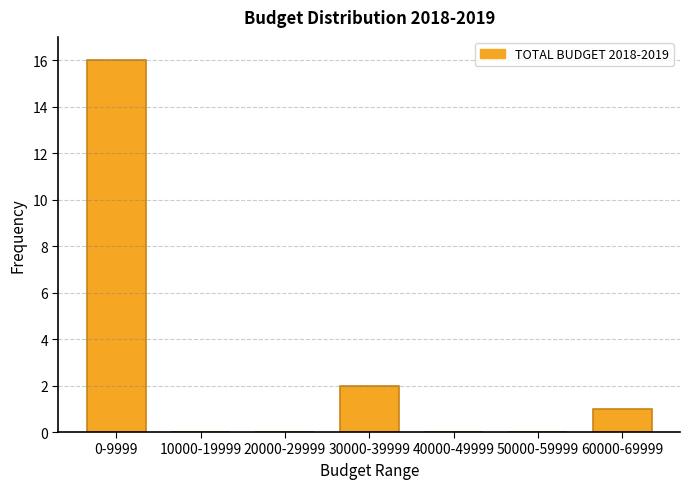

Reading right to left, extract all data points from this chart.

60000-69999=1	50000-59999=0	40000-49999=0	30000-39999=2	20000-29999=0	10000-19999=0	0-9999=16